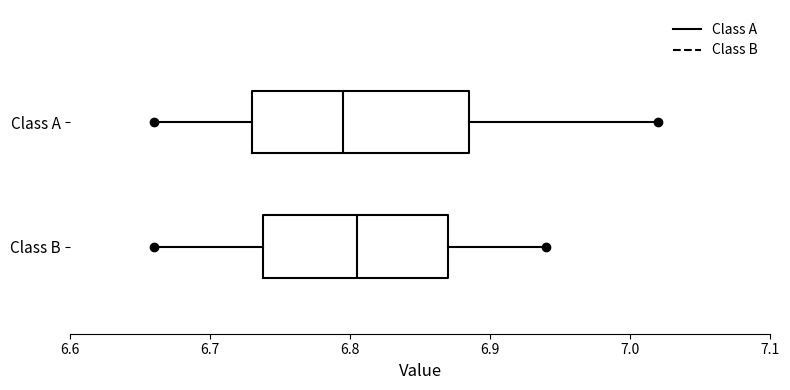

Reading bottom to top, read every box against the x-axis: the position of its median line, the range the box covers, and the ends of its whiskers. The values are not printed on the chart, so give them approximately, as read against the axis.

Class B: median 6.81, box 6.74 to 6.87, whiskers 6.66 to 6.94
Class A: median 6.80, box 6.73 to 6.89, whiskers 6.66 to 7.02